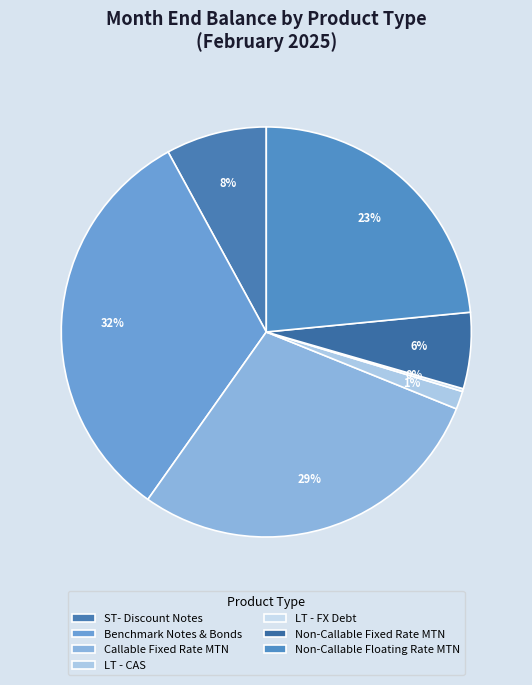

True or false: Benchmark Notes & Bonds accounts for 20% of the total.

False